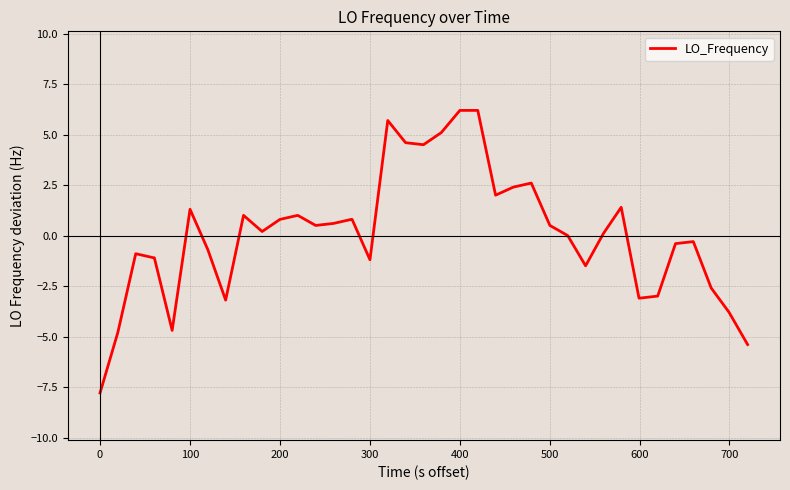

What is the minimum value shown in the chart?

-7.8